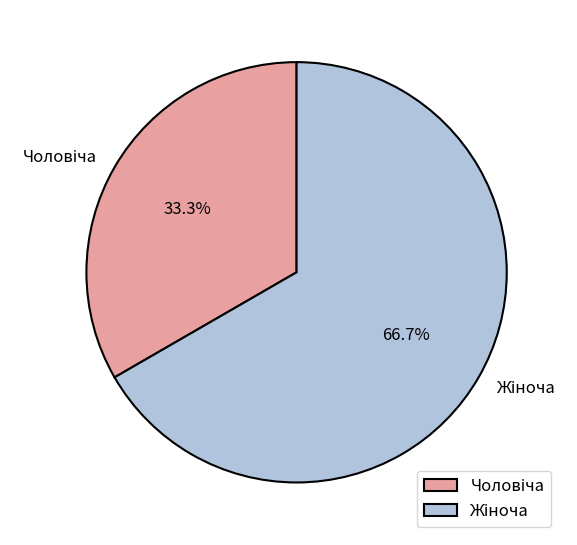

Does any single category account for the majority?

Yes